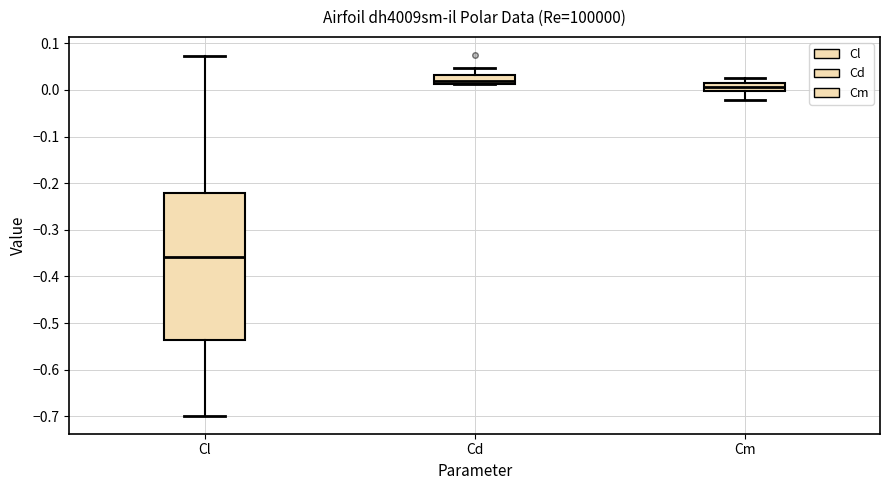

Reading left to right, read every box against the y-axis: the position of its median line, the range the box covers, and the ends of its whiskers. The values are not printed on the chart, so give them approximately, as read against the axis.

Cl: median -0.36, box -0.54 to -0.22, whiskers -0.70 to 0.07
Cd: median 0.02, box 0.01 to 0.03, whiskers 0.01 to 0.05
Cm: median 0.01 (inside the box), box 0.00 to 0.01, whiskers -0.02 to 0.02